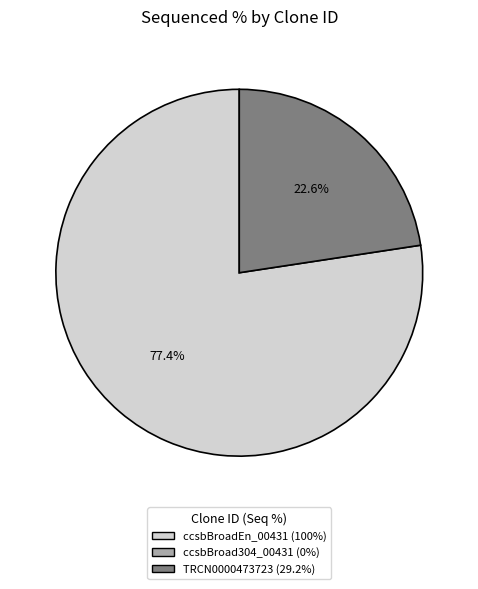

Is there any slice that represents more than half of the pie?

Yes